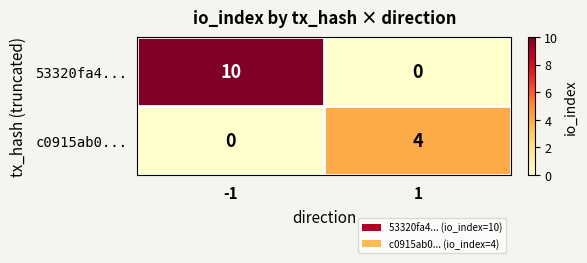

Read the c0915ab0... value at 1.

4